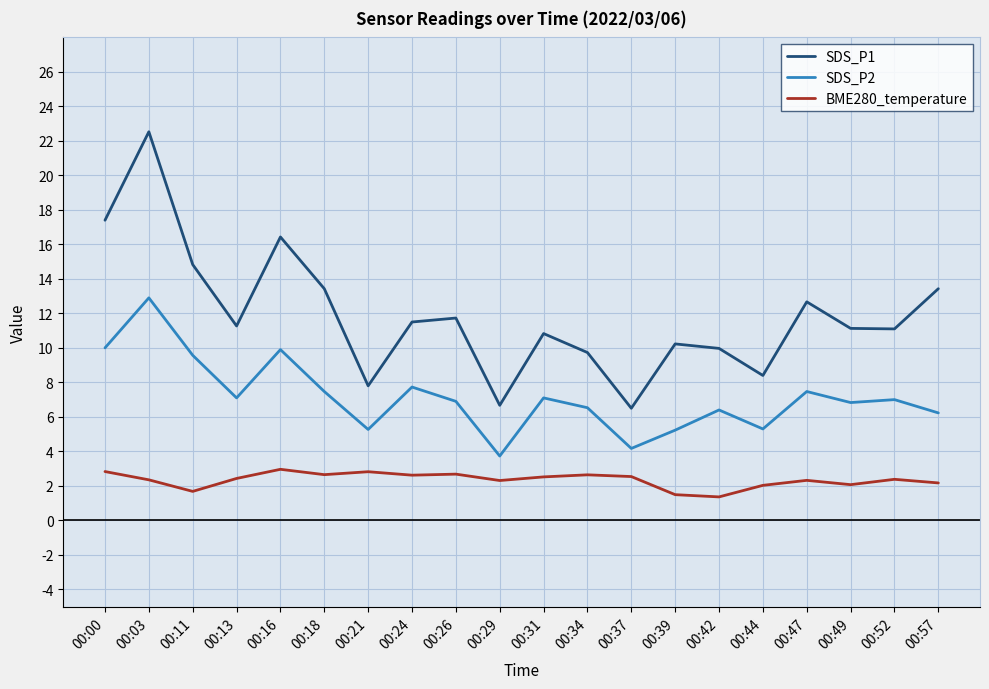

In BME280_temperature, how many points are lower than both neighbors (excluding endpoints)?

6